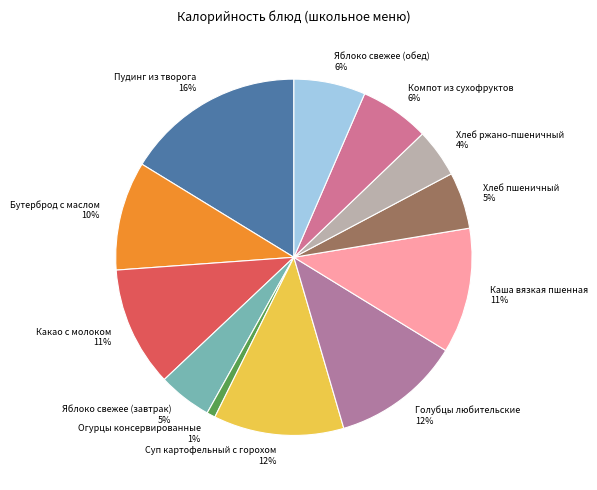

The Огурцы консервированные 1% slice represents 1% of the pie. True or false?

True